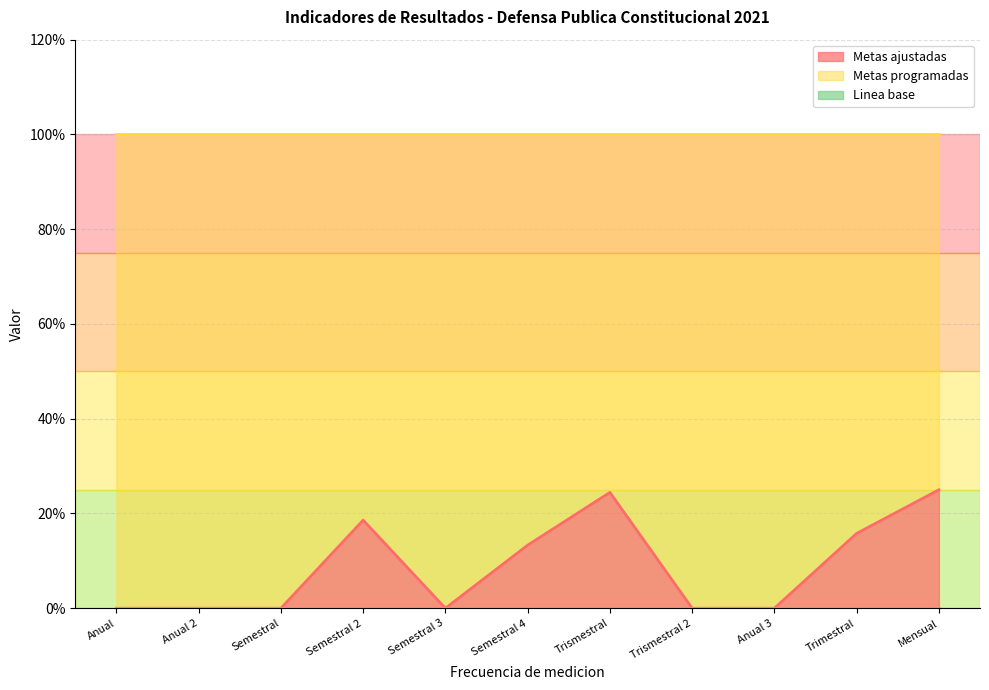

Reading left to right, what are all the values shown in this chart?

Metas ajustadas: Anual=0.0	Anual=0.0	Semestral=0.0	Semestral=0.2	Semestral=0.0	Semestral=0.1	Trismestral=0.2	Trismestral=0.0	Anual=0.0	Trimestral=0.2	Mensual=0.2
Metas programadas: Anual=1.0	Anual=1.0	Semestral=1.0	Semestral=1.0	Semestral=1.0	Semestral=1.0	Trismestral=1.0	Trismestral=1.0	Anual=1.0	Trimestral=1.0	Mensual=1.0
Linea base: Anual=0.0	Anual=0.0	Semestral=0.0	Semestral=0.0	Semestral=0.0	Semestral=0.0	Trismestral=0.0	Trismestral=0.0	Anual=0.0	Trimestral=0.0	Mensual=0.0